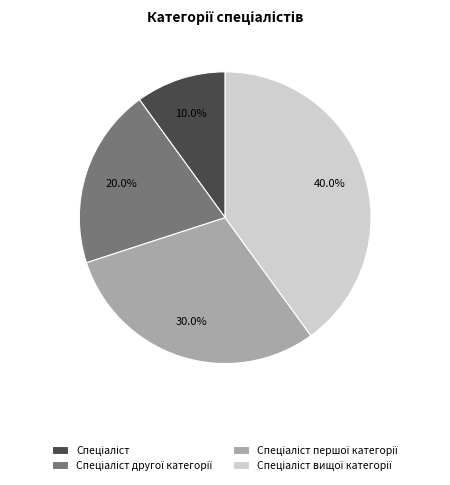

Is there any slice that represents more than half of the pie?

No